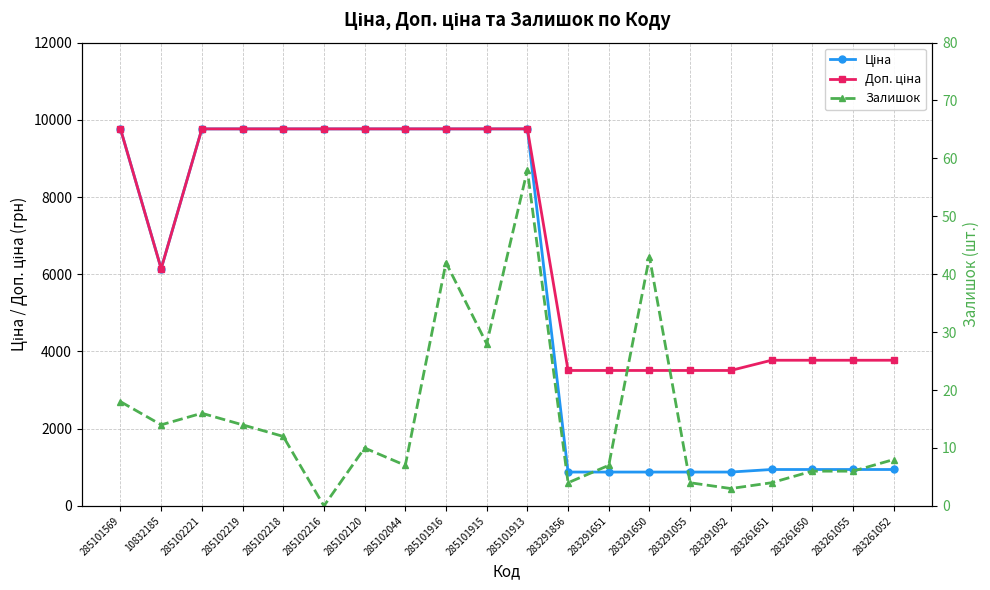

True or false: Доп. ціна and Ціна cross at least once.

False